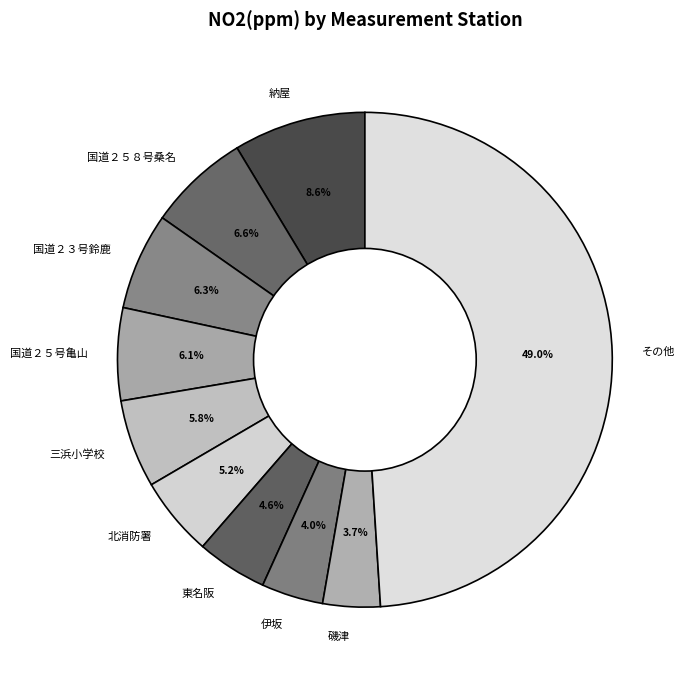

To the nearest percent, what is the difference between the largest and smallest slice percentages?

45%